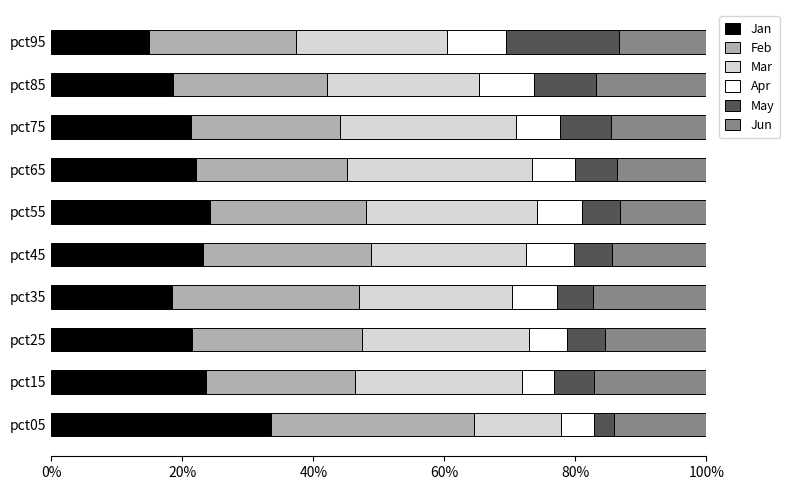

What is the total value across all series at pct65?

100.0